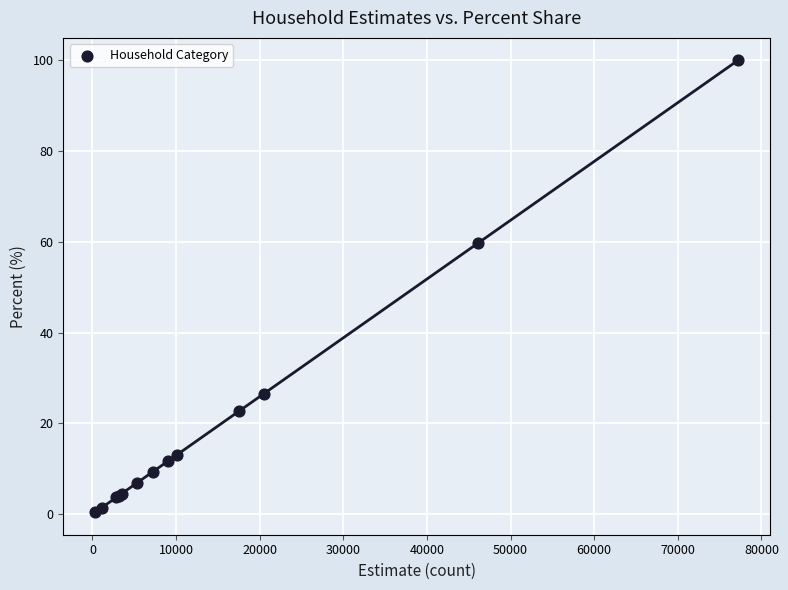

What Y value in the scatter plot is closest to 50?

59.7